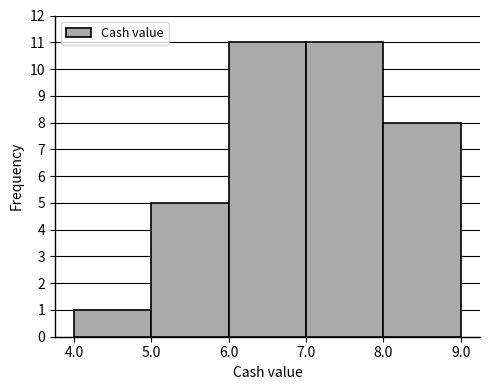

Reading left to right, transcribe this chart: for each bar, give the range it covers on the x-axis and its height. The values are not printed on the chart, so give them approximately, as read against the axis.

4.0 to 5.0: 1
5.0 to 6.0: 5
6.0 to 7.0: 11
7.0 to 8.0: 11
8.0 to 9.0: 8